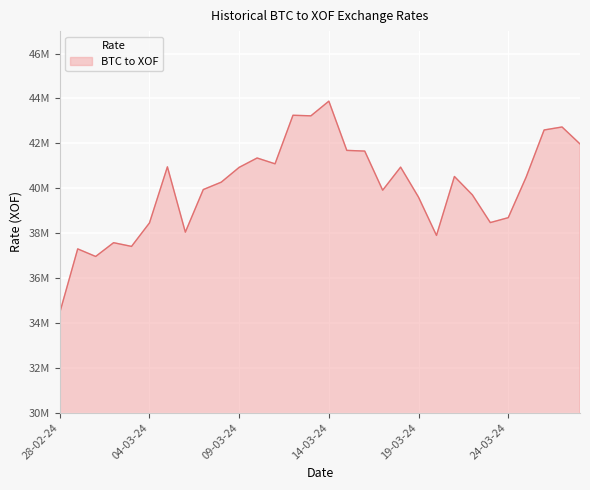

Does the chart display data point markers on the line(s)?

No